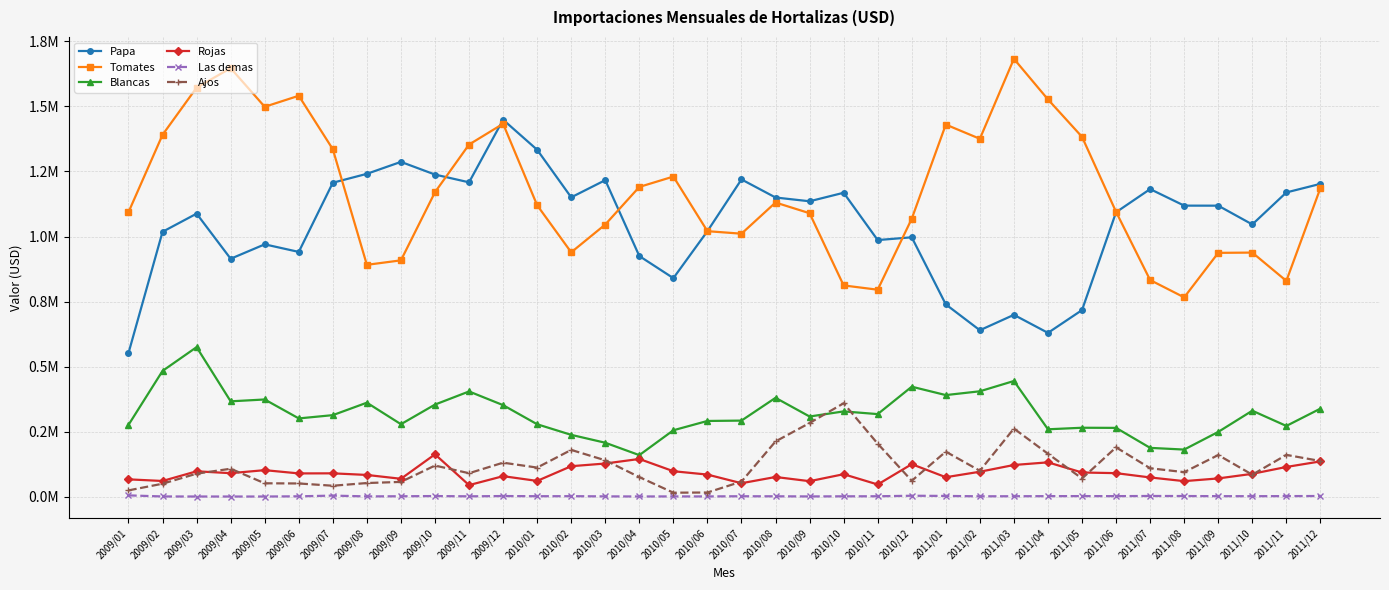

Does the chart have visible grid lines?

Yes